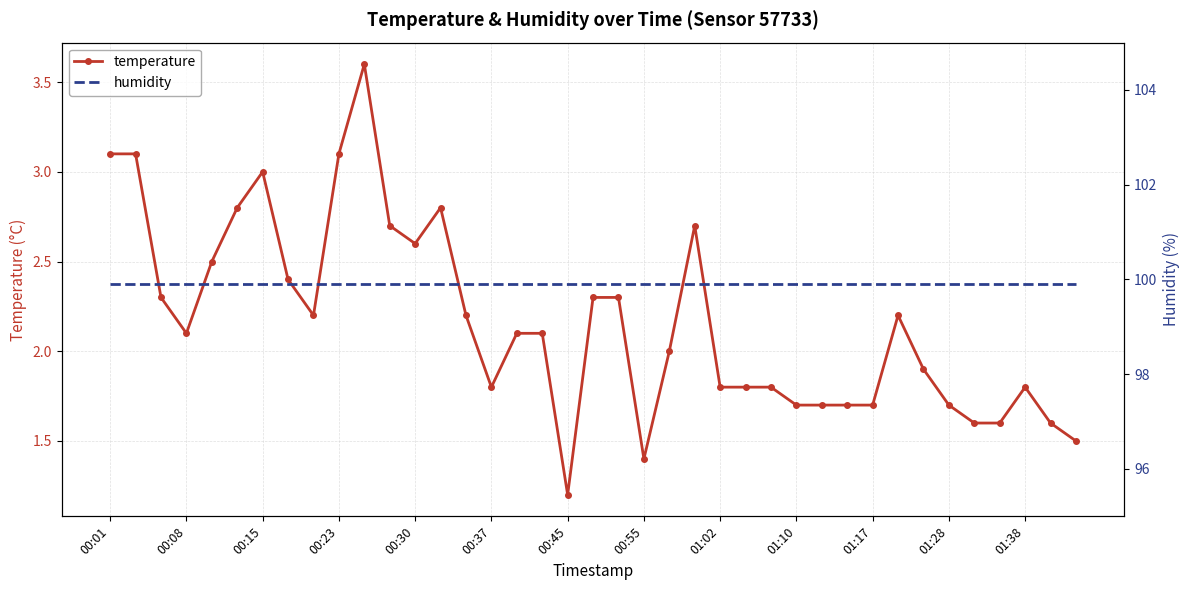

Where is the first local minimum for temperature?

00:08